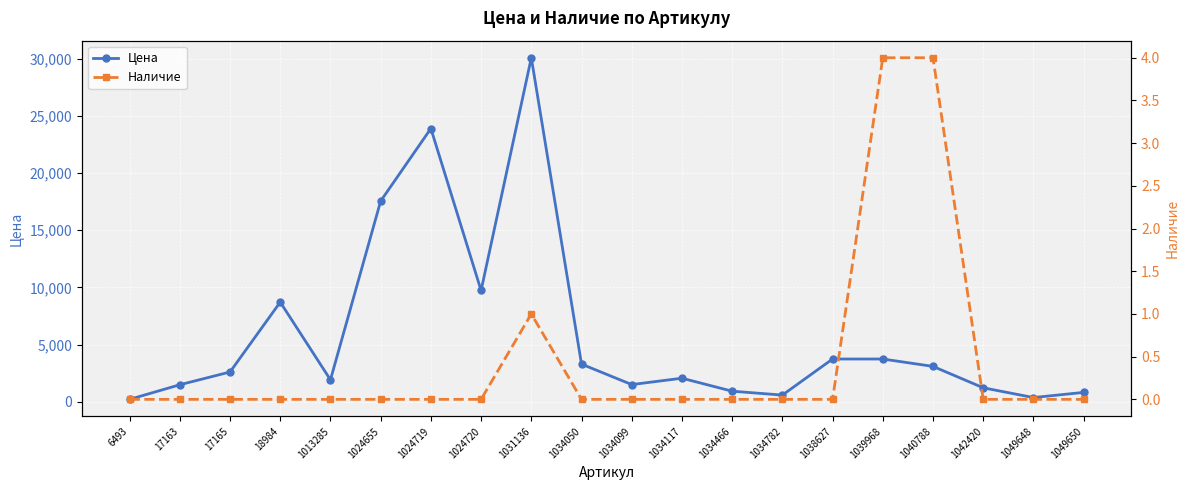

Where is Наличие nearest to the value 2?

1031136